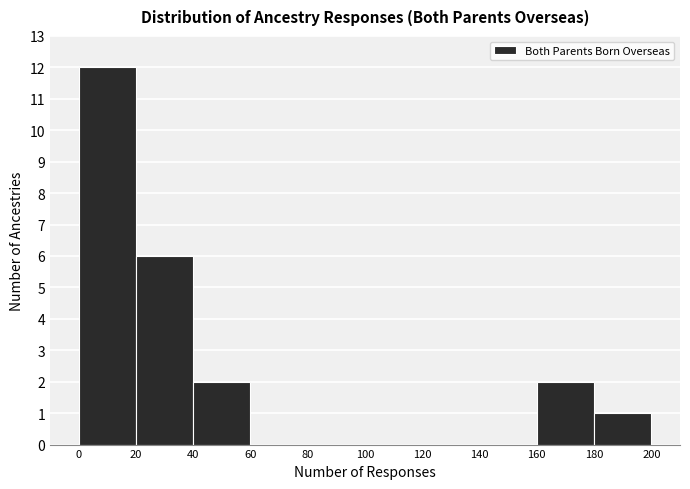

Reading left to right, list every bar in this chart as the range it spans on the x-axis followed by its height. The values are not printed on the chart, so give them approximately, as read against the axis.

0 to 20: 12
20 to 40: 6
40 to 60: 2
60 to 80: 0
80 to 100: 0
100 to 120: 0
120 to 140: 0
140 to 160: 0
160 to 180: 2
180 to 200: 1